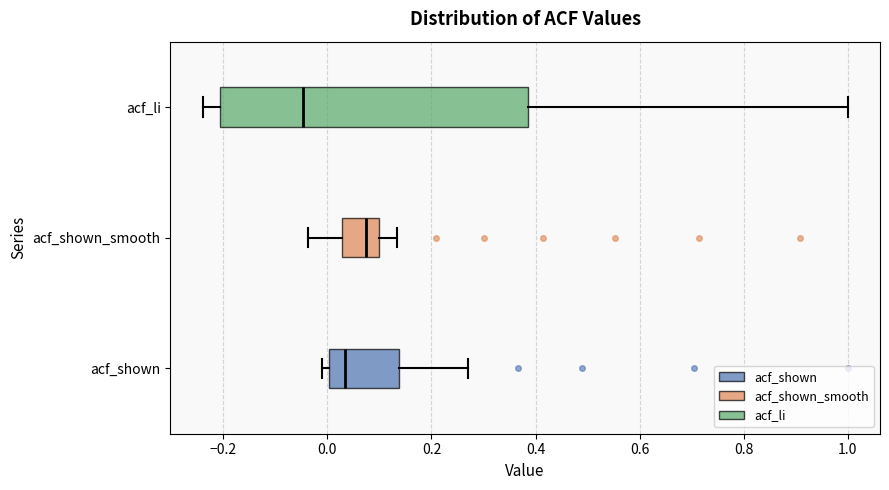

Which box has the furthest to the left median line?

acf_li